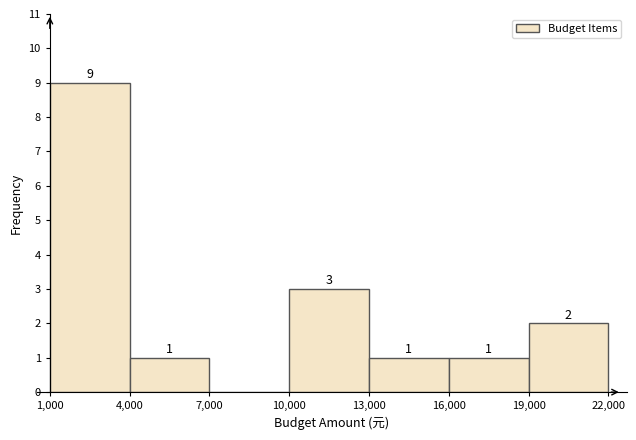

Which range on the x-axis has the tallest bar?

1,000 to 4,000